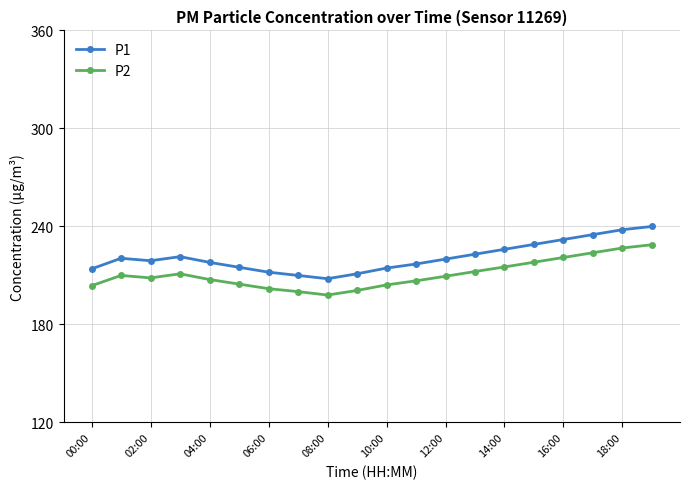

What is the sum of all P1 values?

4423.5